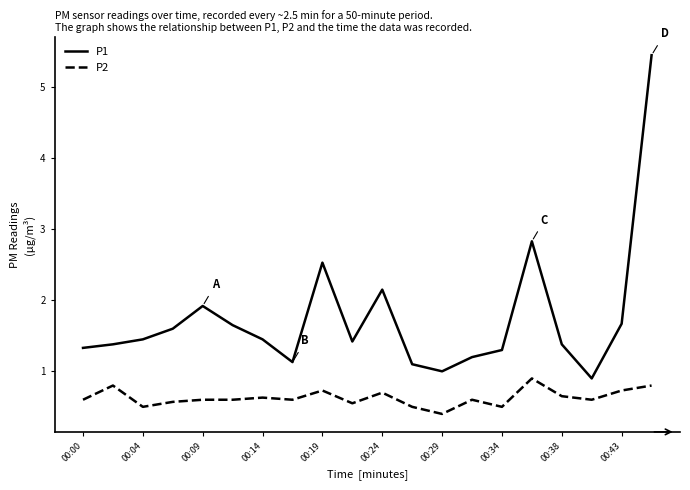

What is the maximum value for P1?

5.5